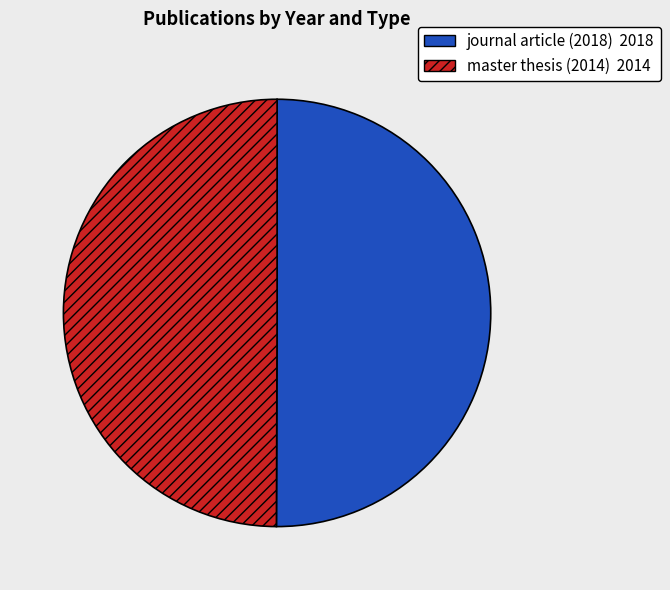

What is the ratio of the value at journal article (2018) to the value at master thesis (2014)?

1.0